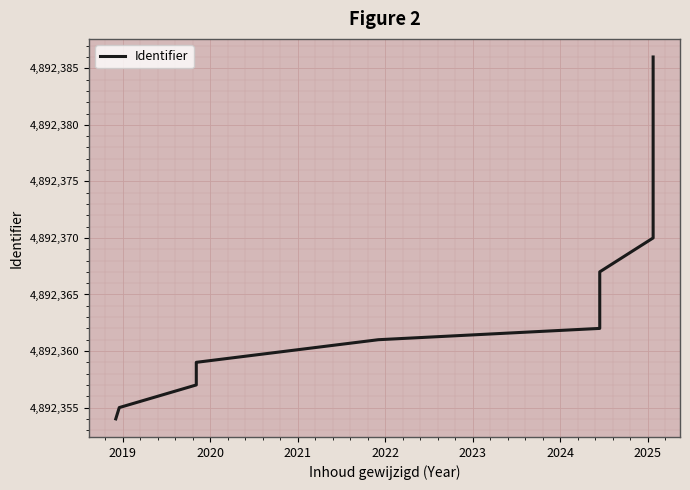

The value at 13 is 3002480. True or false?

False